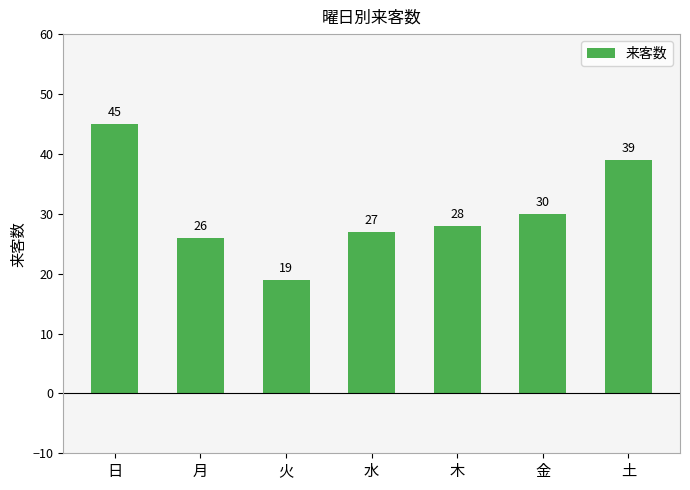

Between 水 and 木, which is larger?

木